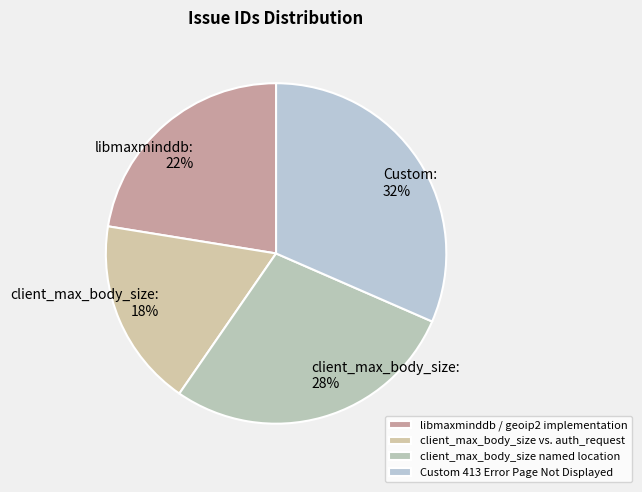

Rank the categories by value from highest to lowest.

Custom 413 Error Page Not Displayed, client_max_body_size named location, libmaxminddb / geoip2 implementation, client_max_body_size vs. auth_request